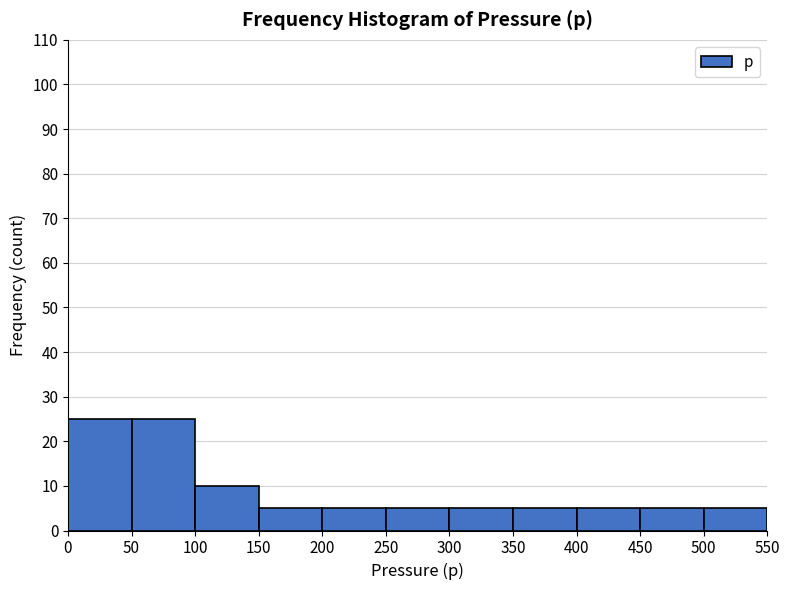

What is the height of the bar covering 0 to 50 on the x-axis? The values are not printed on the chart, so give them approximately, as read against the axis.

25